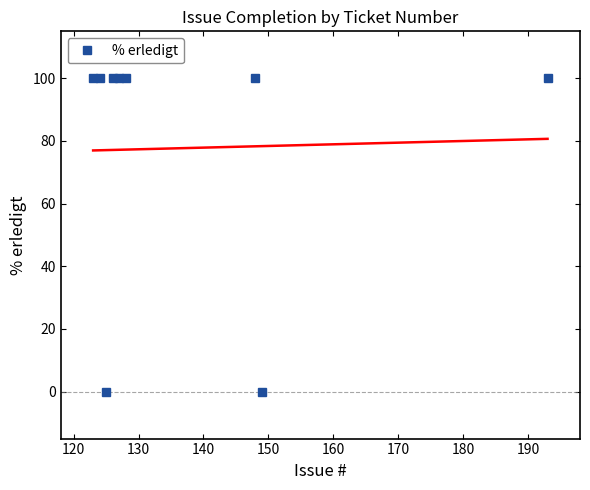

Reading left to right, extract all data points from this chart.

100	100	0	100	100	100	100	0	100